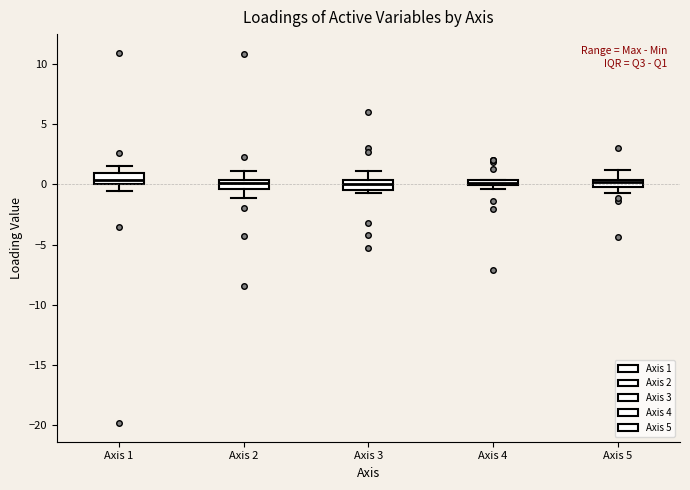

Where is the lower edge of the box for Axis 4 on the y-axis? The values are not printed on the chart, so give them approximately, as read against the axis.

0.0